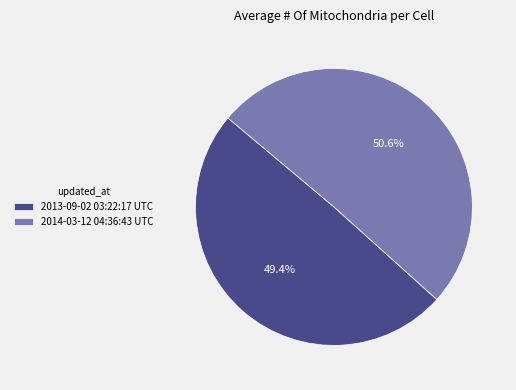

Do 2014-03-12 04:36:43 UTC and 2013-09-02 03:22:17 UTC together represent more than half of the pie?

Yes